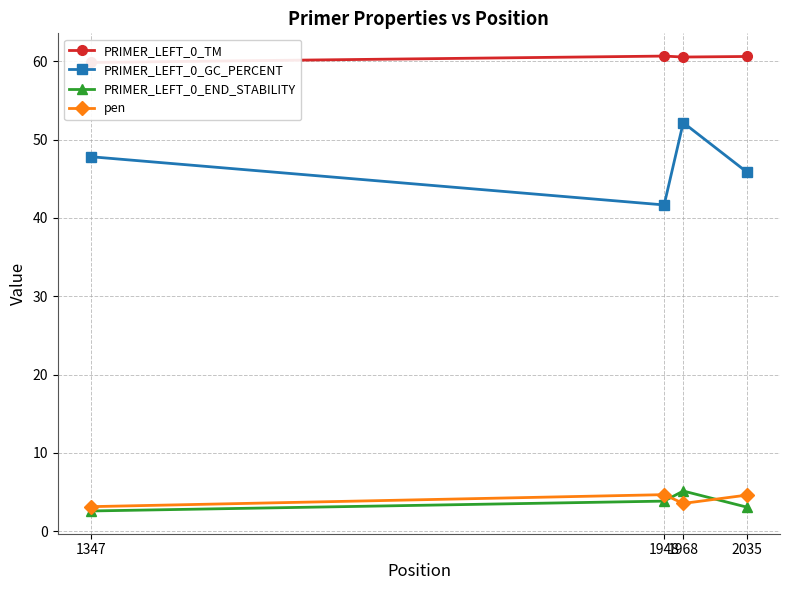

True or false: PRIMER_LEFT_0_END_STABILITY and PRIMER_LEFT_0_TM cross at least once.

False